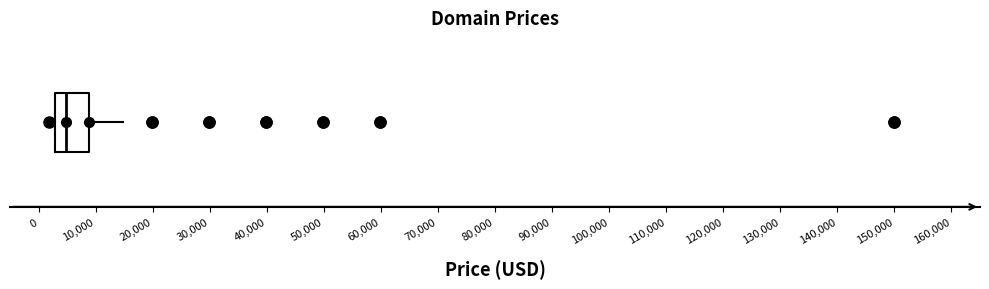

Read this box plot against the x-axis: the position of the median line, the range covered by the box, and the ends of both whiskers. The values are not printed on the chart, so give them approximately, as read against the axis.

median 5000, box 3000 to 9000, whiskers 2000 to 15000